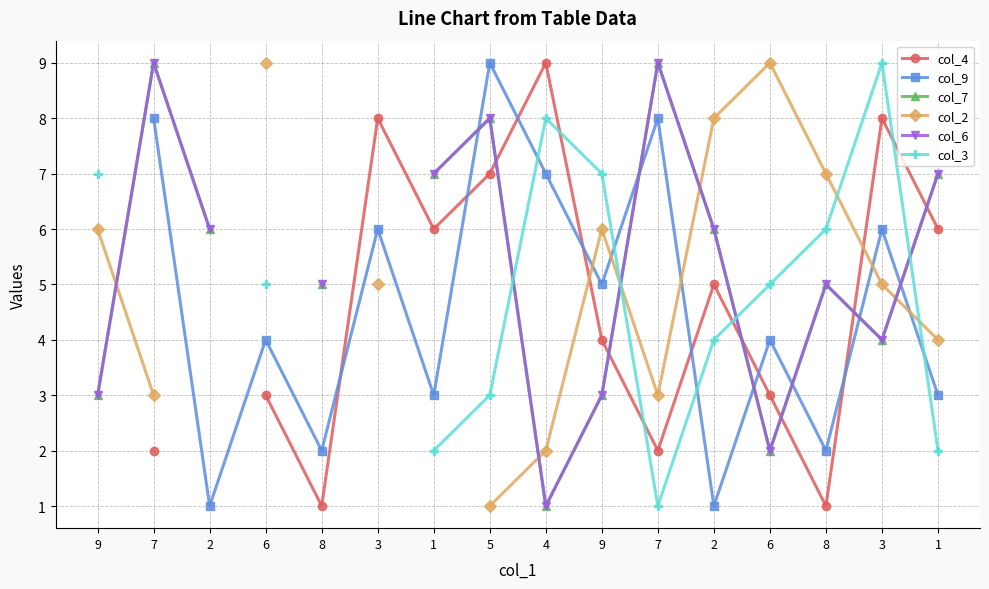

How many categories are shown in the chart?

16